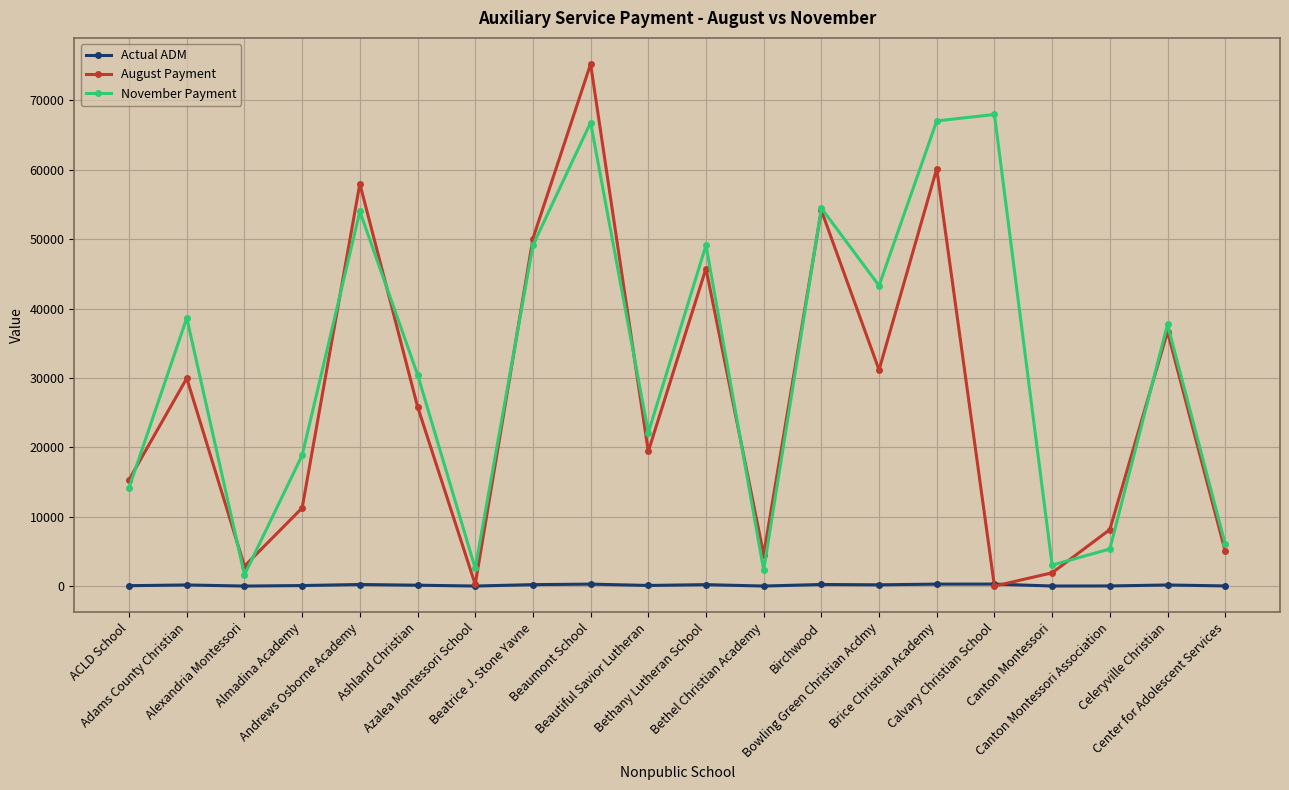

What is the highest value of the November Payment series?

67963.0